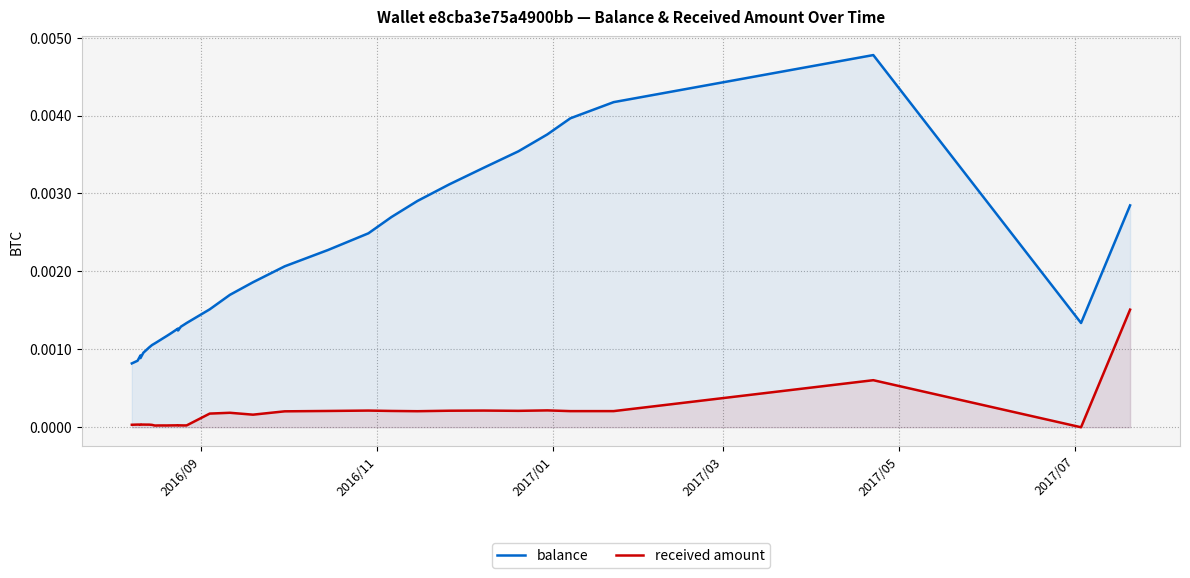

True or false: received amount and balance cross at least once.

False